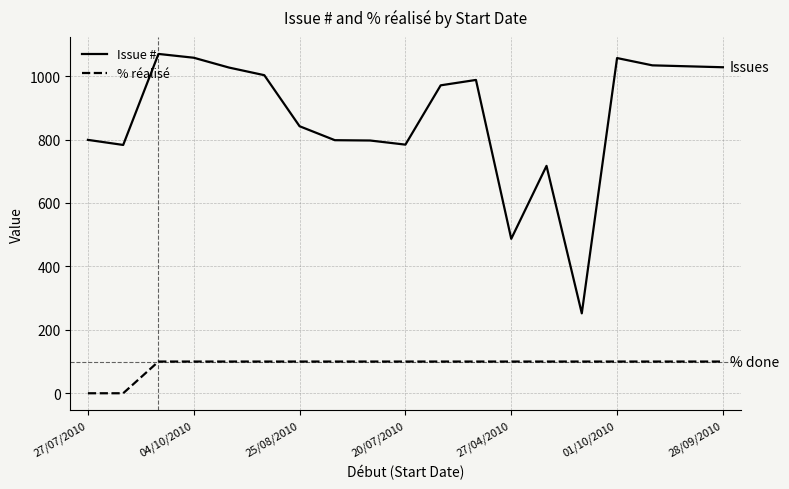

Rank the series by their maximum value, from lowest to highest.

% réalisé, Issue #